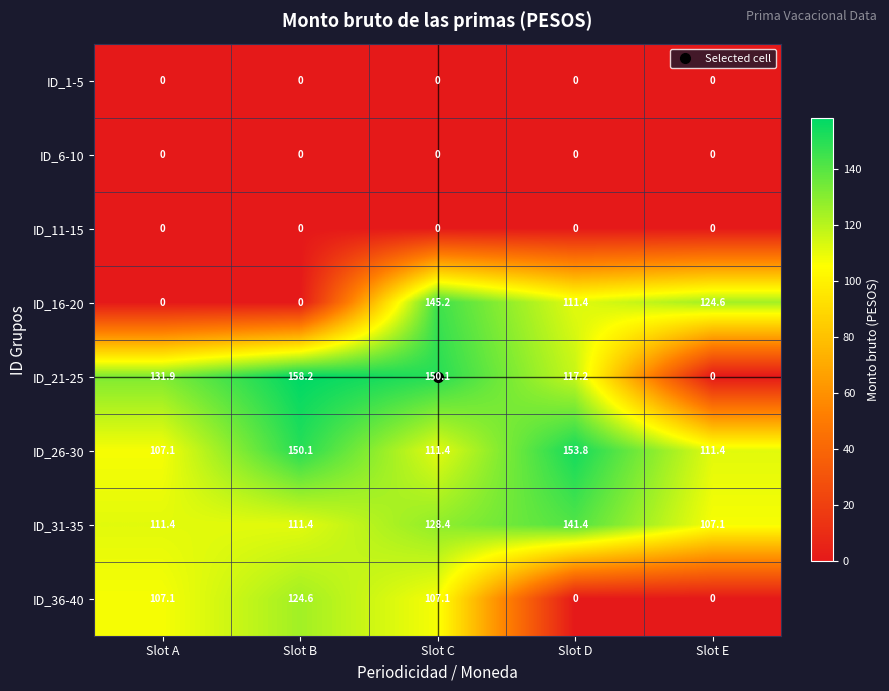

What is the difference between the highest and lowest values at Slot E?

124.6